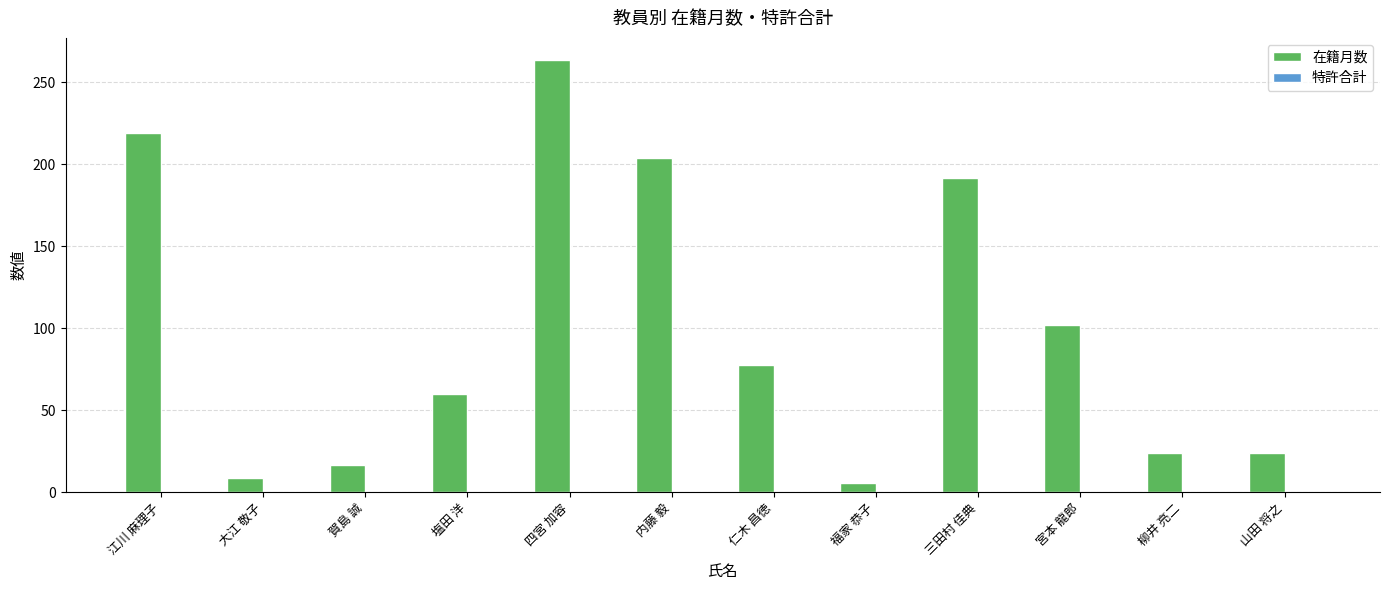

What is the sum of the values at 内藤 毅 and 四宮 加容?

468